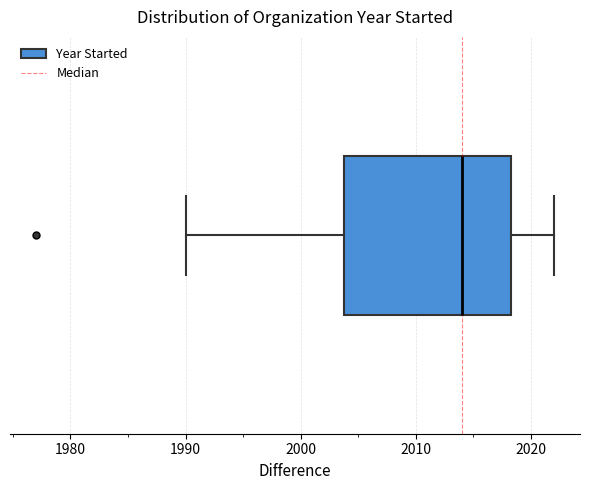

Where is the right edge of the box on the x-axis? The values are not printed on the chart, so give them approximately, as read against the axis.

2018